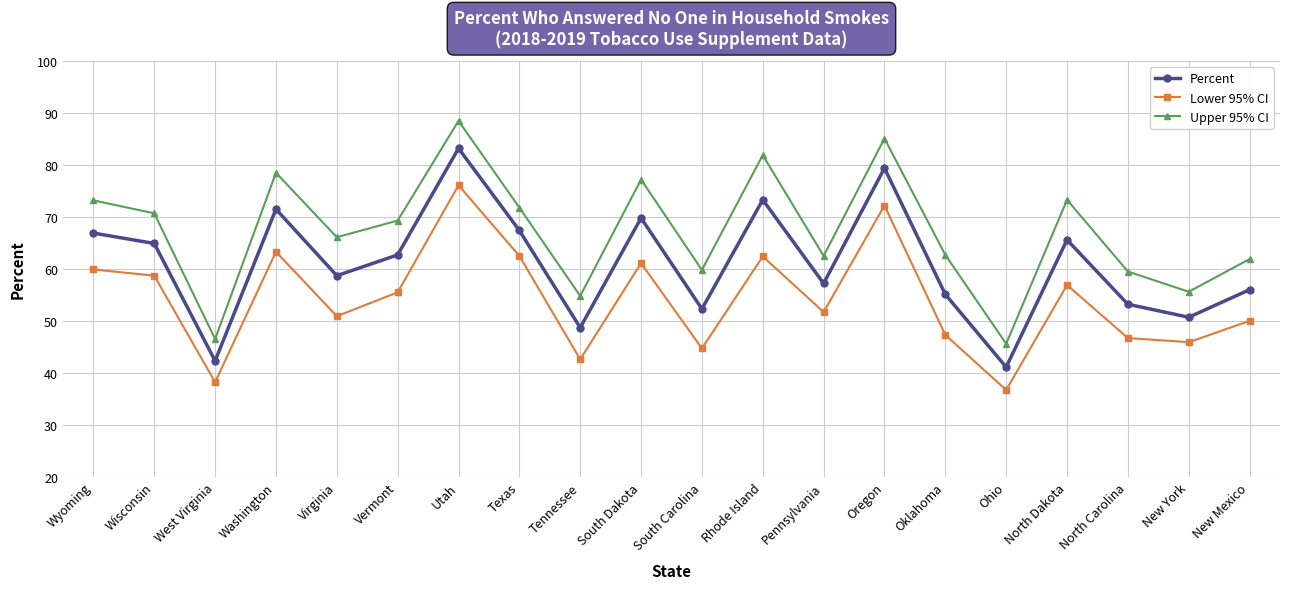

Which category has the lowest value in the Percent series?

Ohio